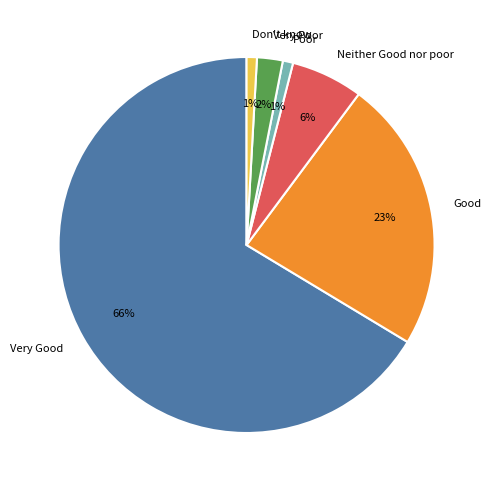

The Very Poor slice represents 8% of the pie. True or false?

False